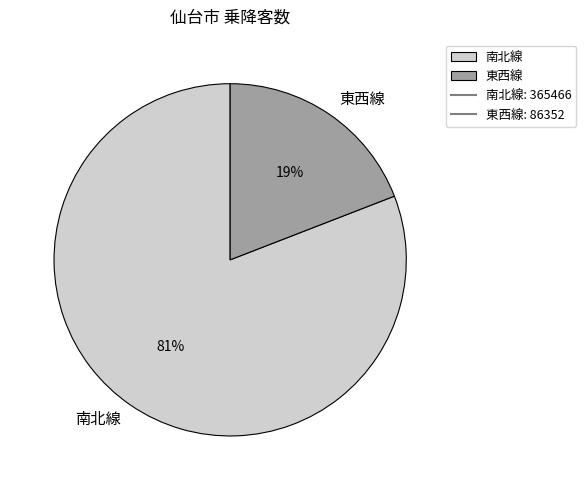

What percentage is the 東西線 slice, to the nearest percent?

19%